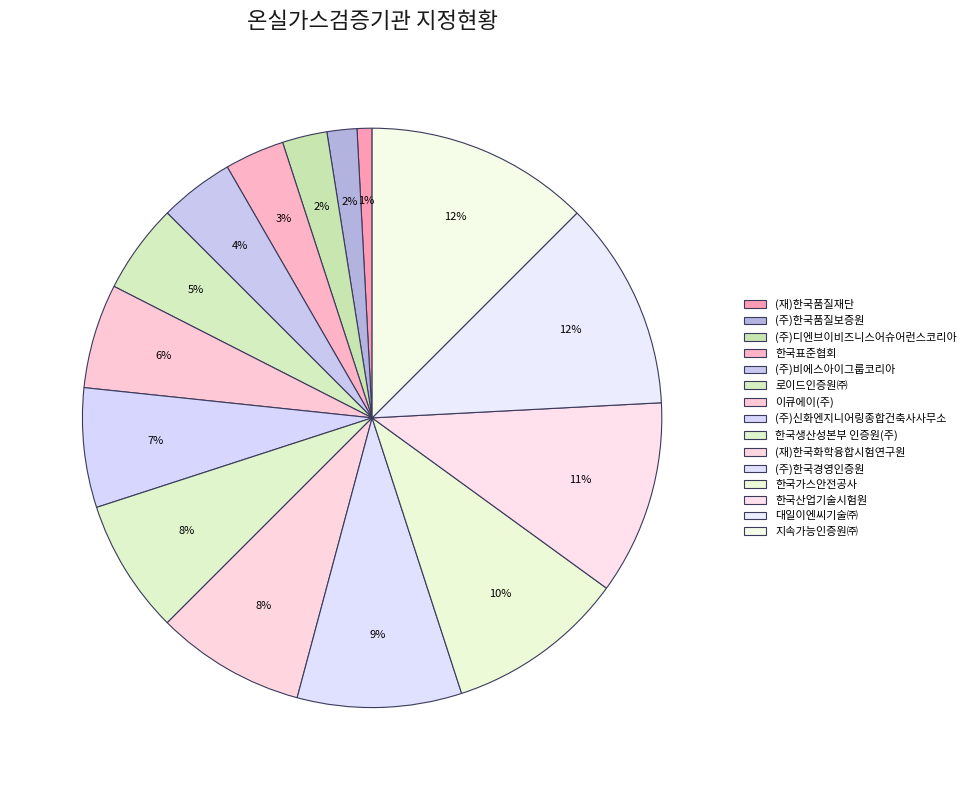

Which category has the smallest portion of the pie?

(재)한국품질재단